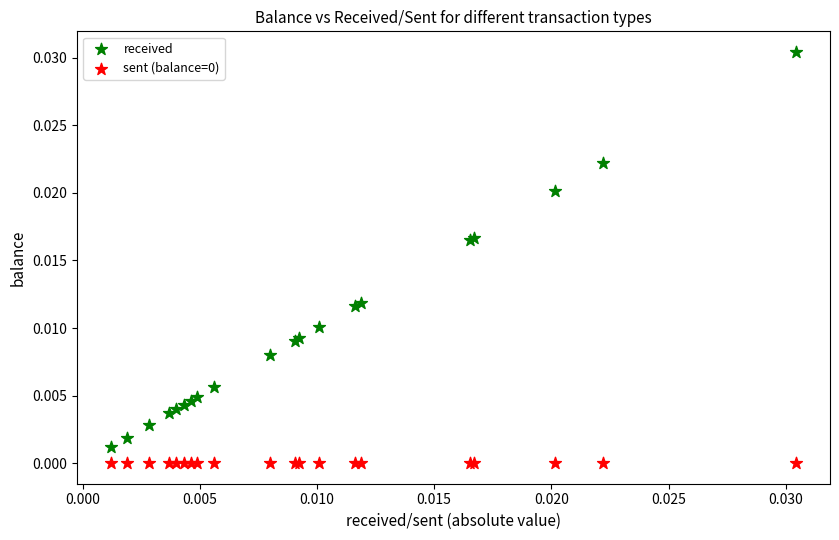

Which series reaches the maximum Y coordinate?

received